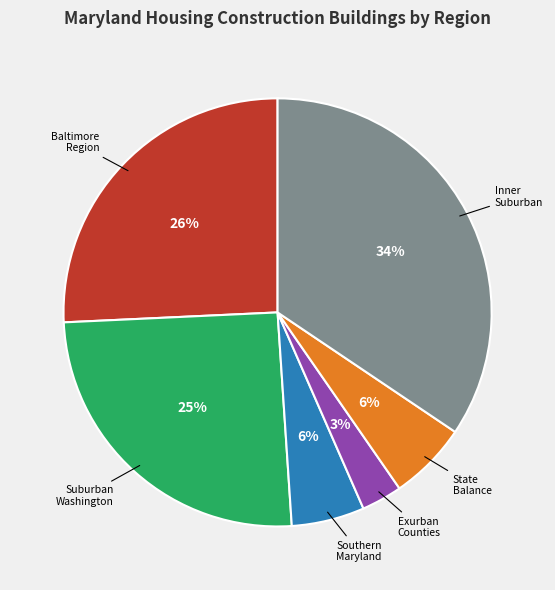

To the nearest percent, what is the difference between the largest and smallest slice percentages?

31%